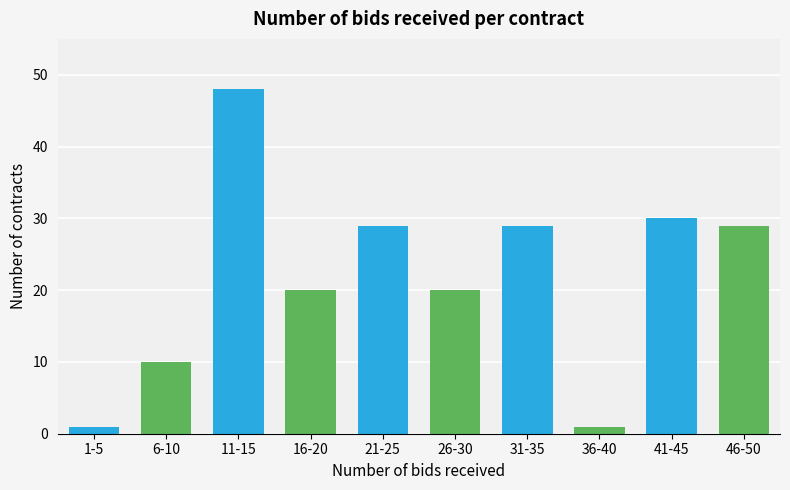

Reading left to right, transcribe all the data shown in this chart.

1-5=1	6-10=10	11-15=48	16-20=20	21-25=29	26-30=20	31-35=29	36-40=1	41-45=30	46-50=29